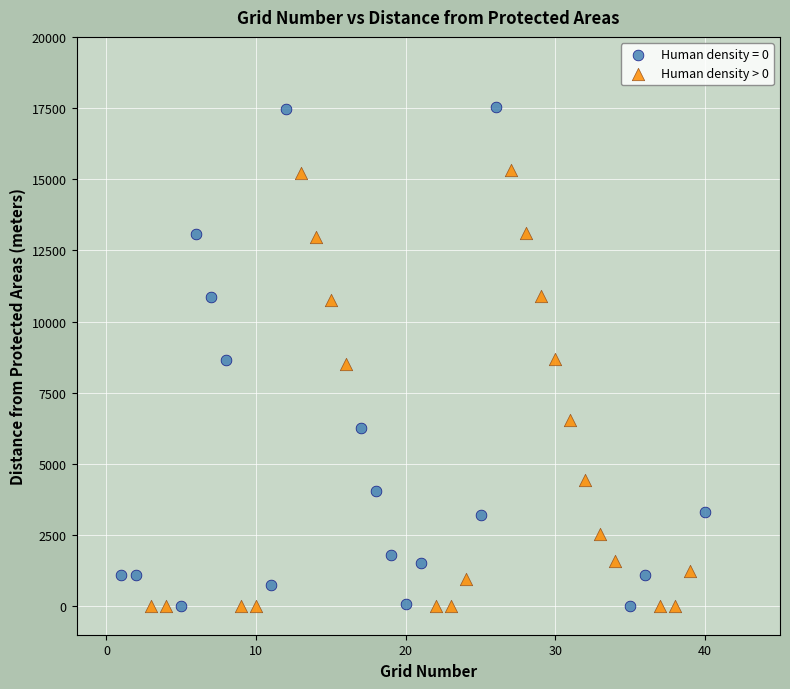

Which series contains the highest Y value?

Human density = 0